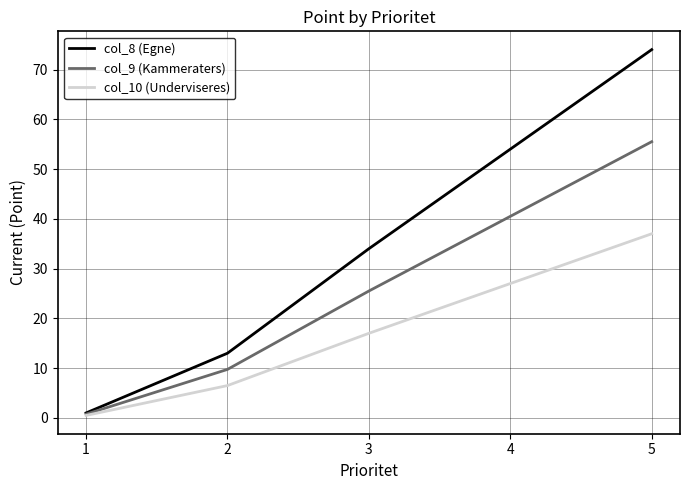

List the series in order of their overall mean, highest first.

col_8 (Egne), col_9 (Kammeraters), col_10 (Underviseres)